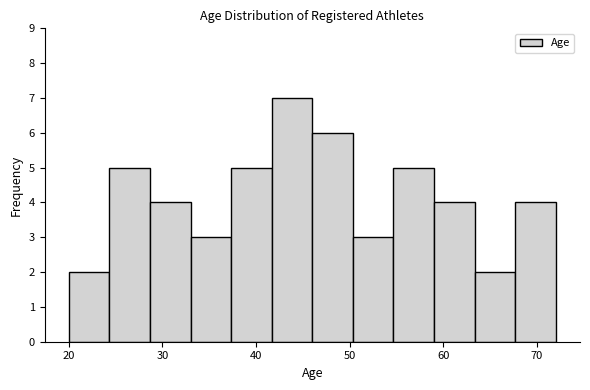

Which range on the x-axis has the tallest bar?

42 to 46